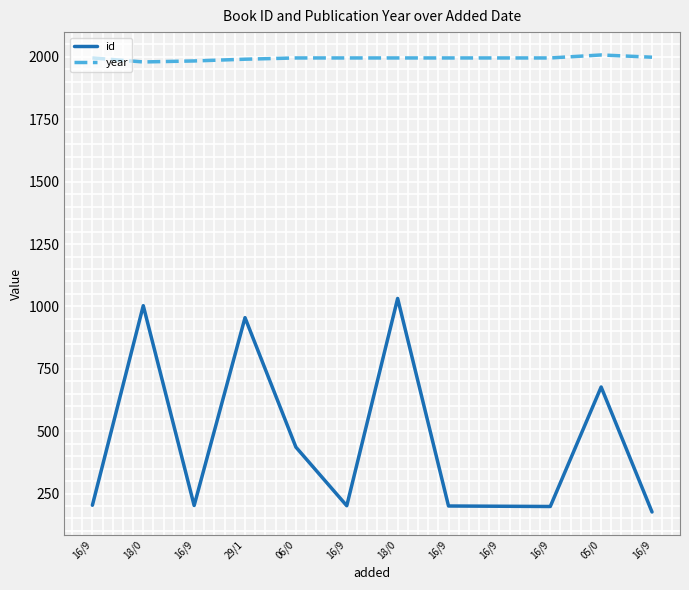

Does the chart have visible grid lines?

Yes